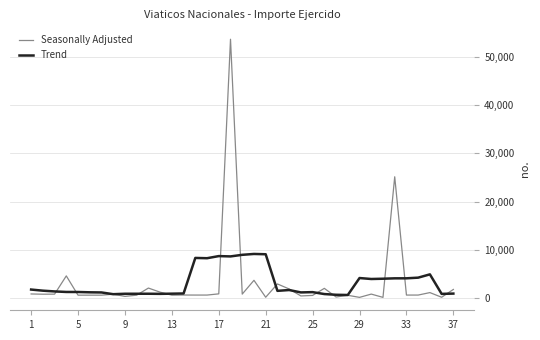

Which series has the largest range (max minus min)?

Seasonally Adjusted